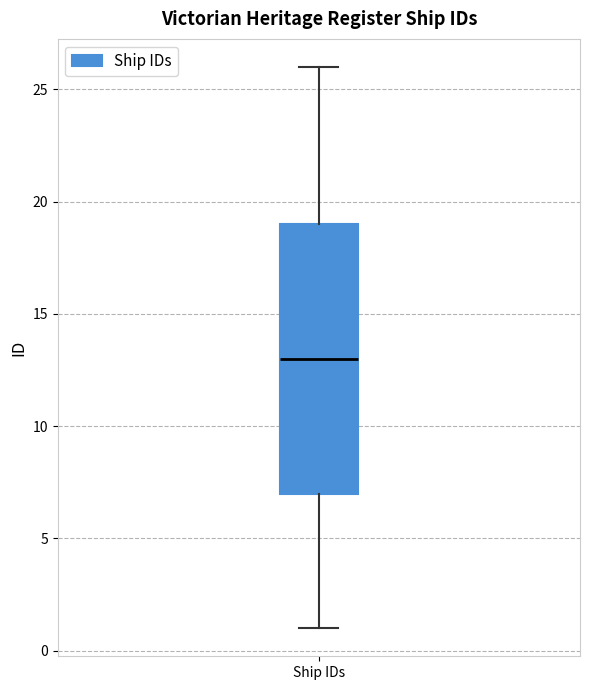

Read this box plot against the y-axis: the position of the median line, the range covered by the box, and the ends of both whiskers. The values are not printed on the chart, so give them approximately, as read against the axis.

median 13, box 7 to 19, whiskers 1 to 26